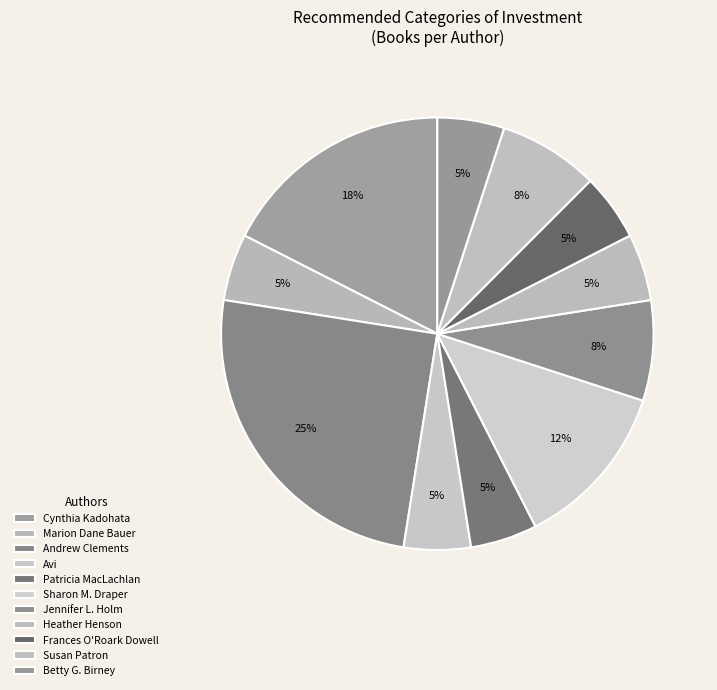

Which slice is the largest?

Andrew Clements